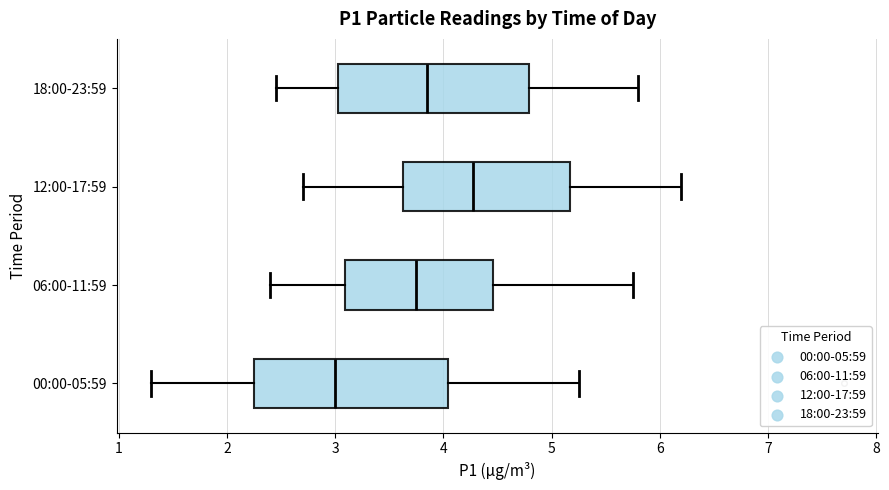

Which box has the furthest to the left median line?

00:00-05:59